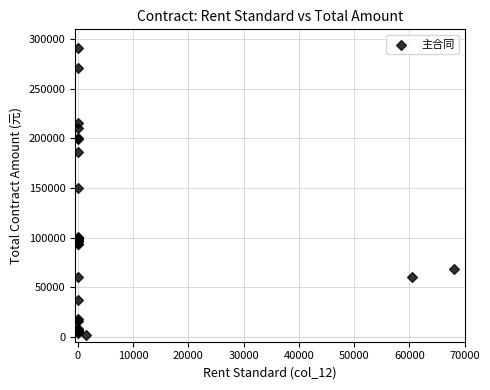

What Y value in the scatter plot is closest to 146129?

149828.9